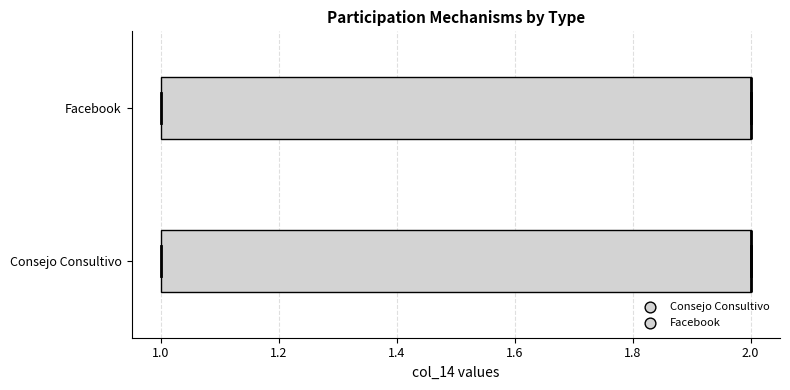

Reading bottom to top, transcribe this box plot: for each box, give where its median line is, the range the box spans, and where its two whiskers end, as read against the x-axis. The values are not printed on the chart, so give them approximately, as read against the axis.

Consejo Consultivo: median 2 (drawn on the box's right edge), box 1 to 2, whiskers 1 to 2
Facebook: median 2 (drawn on the box's right edge), box 1 to 2, whiskers 1 to 2